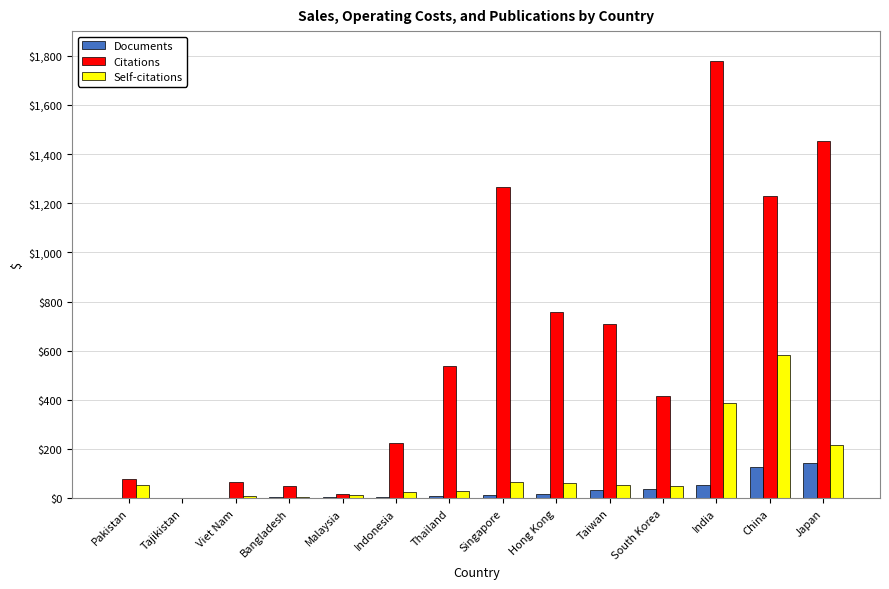

The value of Documents at Viet Nam is 2. True or false?

True